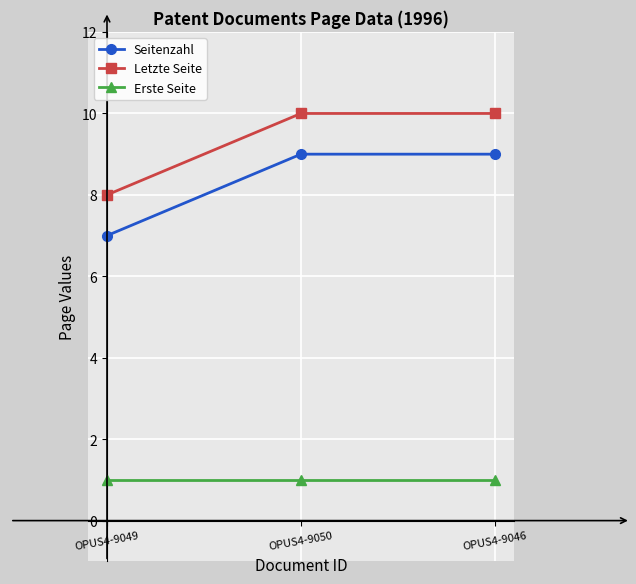

What position from the right is OPUS4-9046?

1